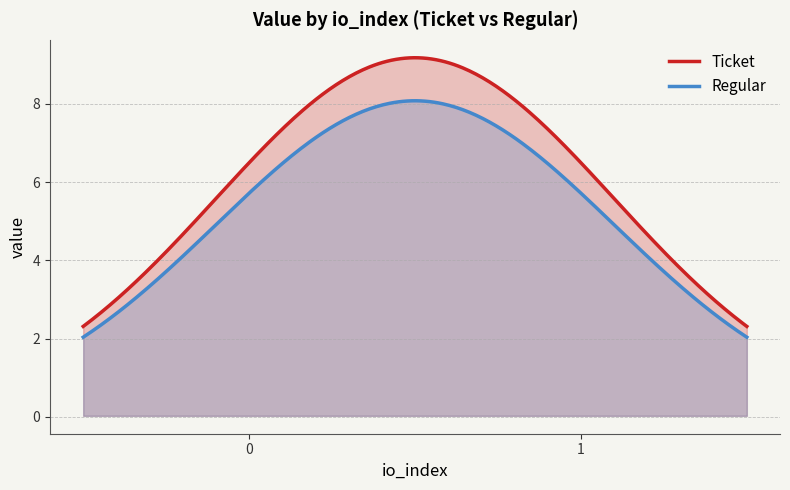

What is the value of the Ticket point at the 2nd from the left?

9.2